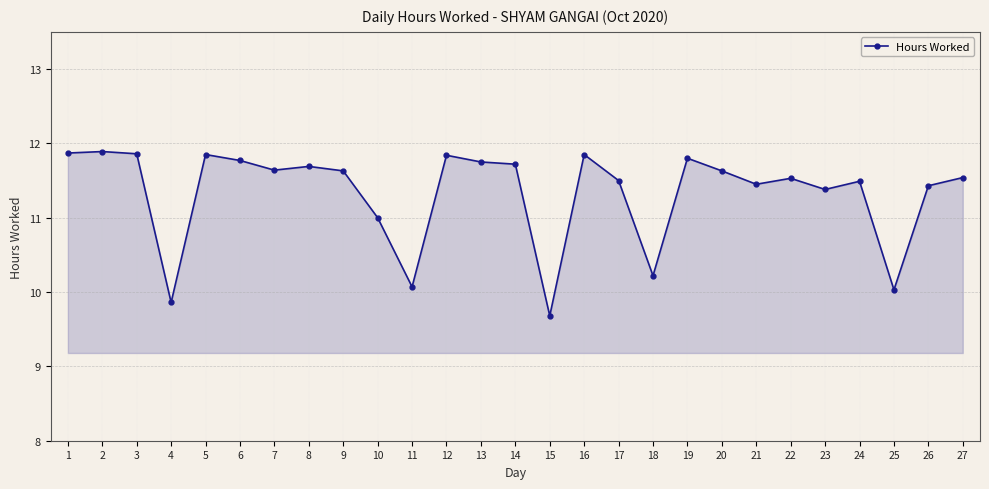

True or false: the data has more than 0 interior local peaks.

True